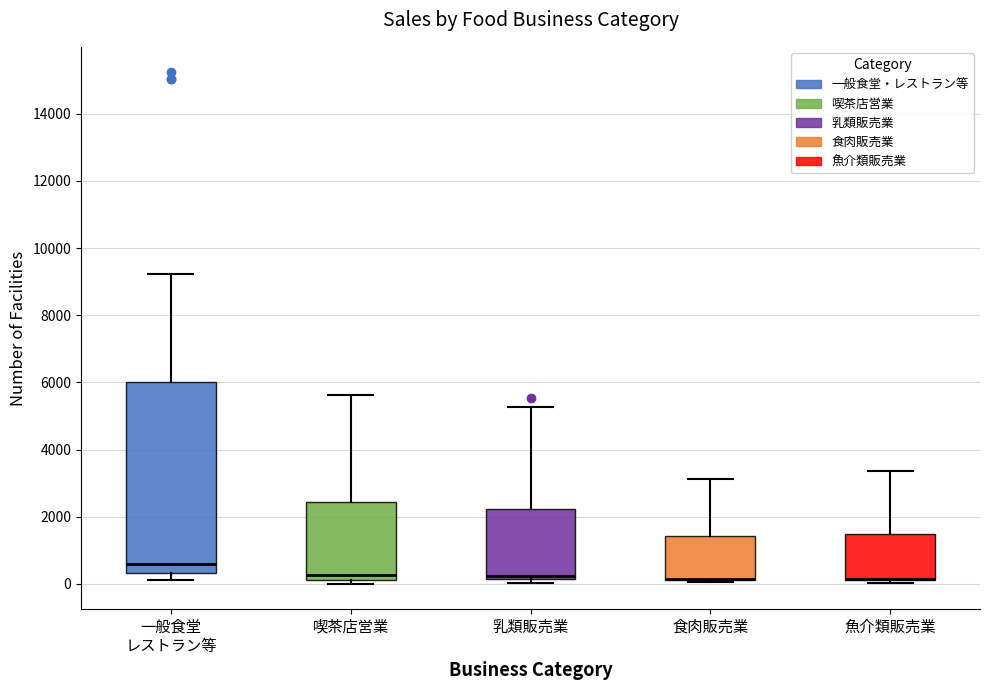

Where is the lower edge of the box for 食肉販売業 on the y-axis? The values are not printed on the chart, so give them approximately, as read against the axis.

200